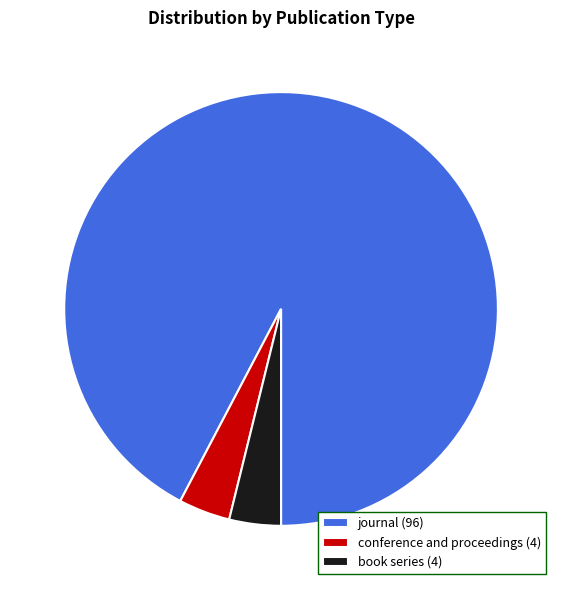

Count the number of slices in the pie.

3